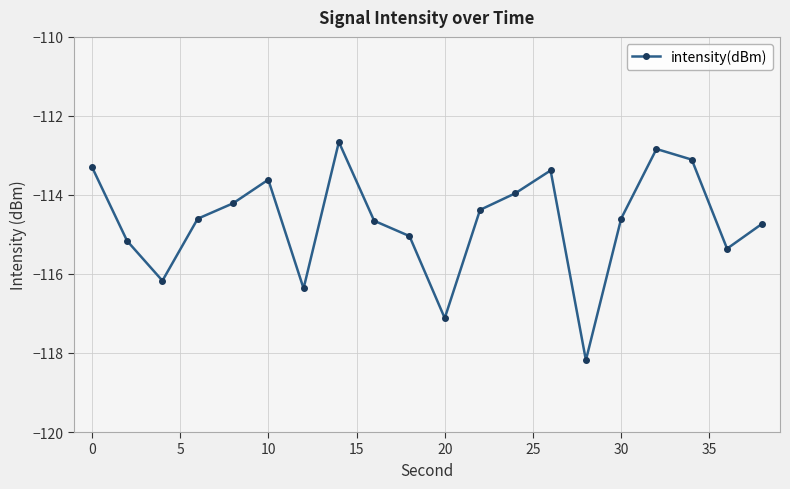

How many points are higher than both their immediate neighbors (excluding endpoints)?

4